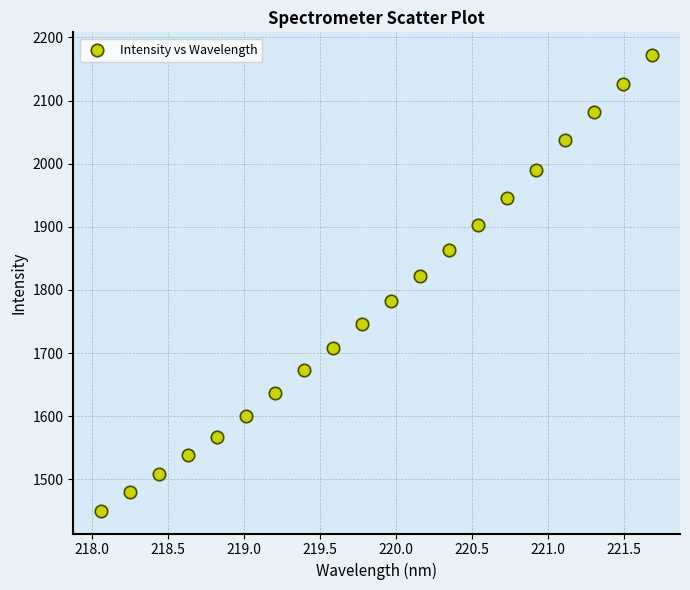

What is the range of Y values (max minus min)?

721.7